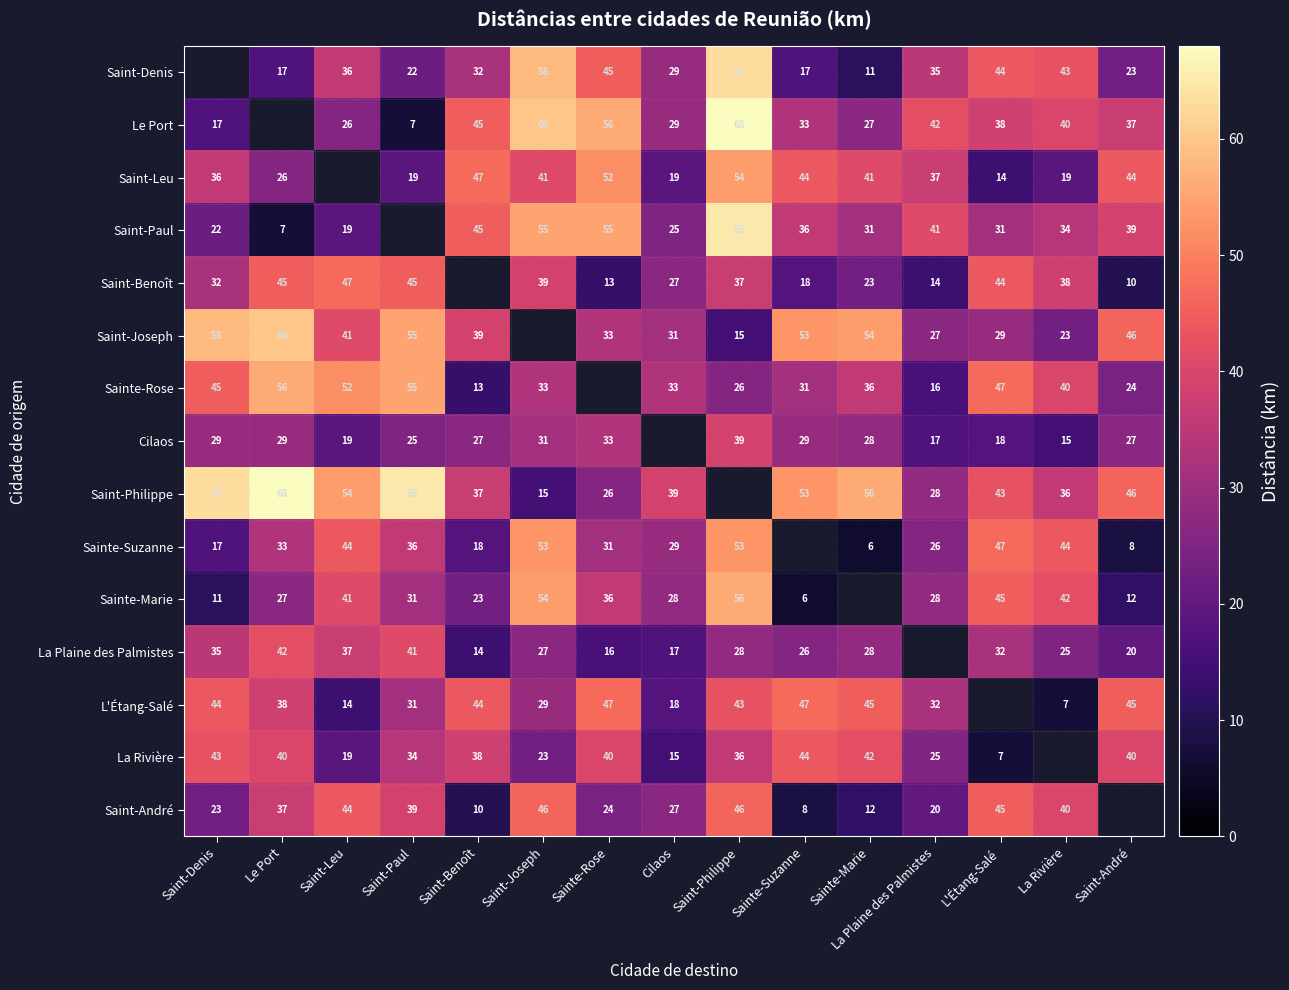

The Saint-André series shows 39 at Saint-Paul. True or false?

True